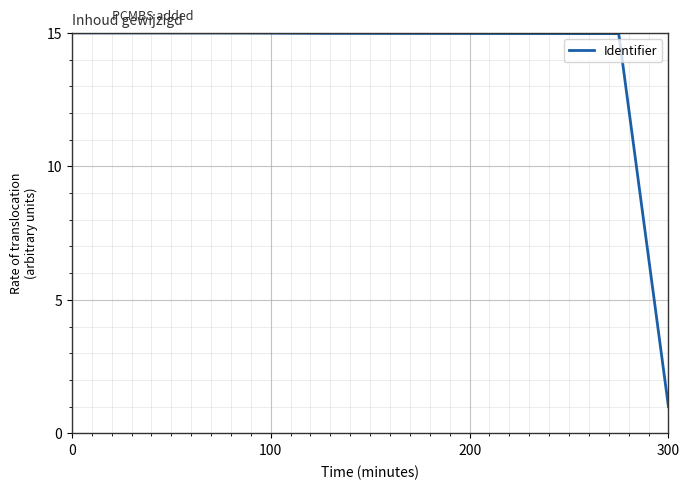

What is the difference between the maximum and minimum values?

14.0